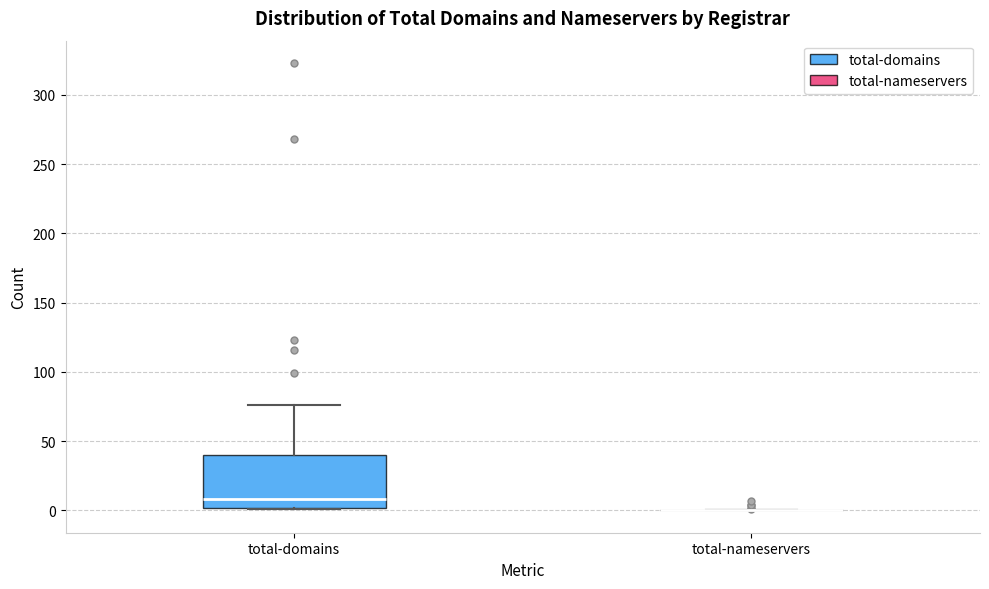

Where does the median line of the box for total-domains sit on the y-axis? The values are not printed on the chart, so give them approximately, as read against the axis.

10